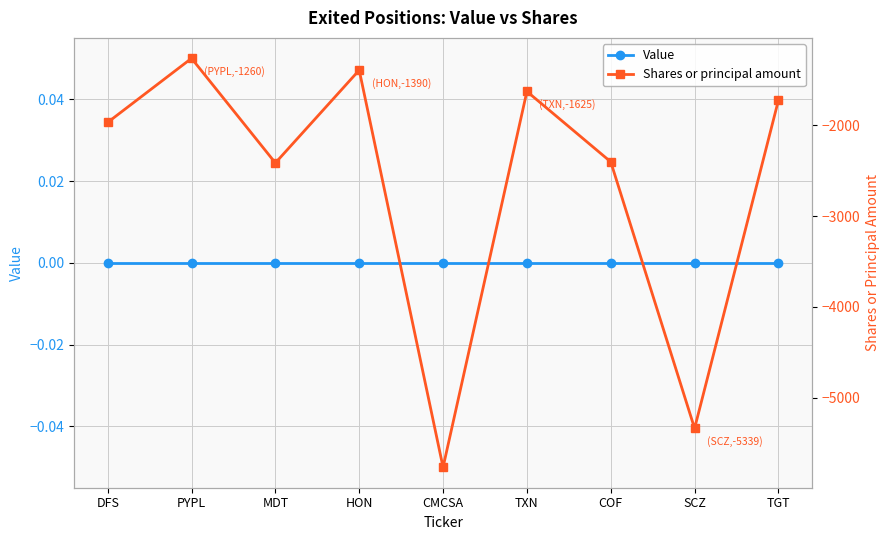

List the labels in order of Value value, largest first.

DFS, PYPL, MDT, HON, CMCSA, TXN, COF, SCZ, TGT